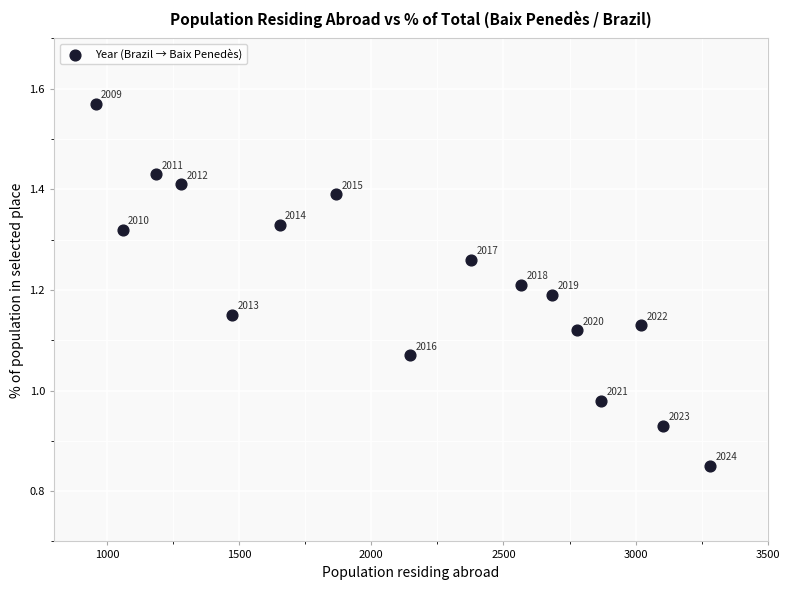

What is the range of X values (max minus min)?

2325.0